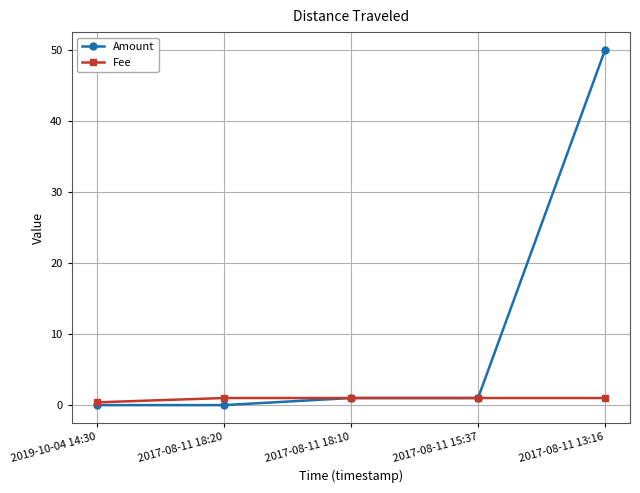

How many distinct data groups are displayed?

2